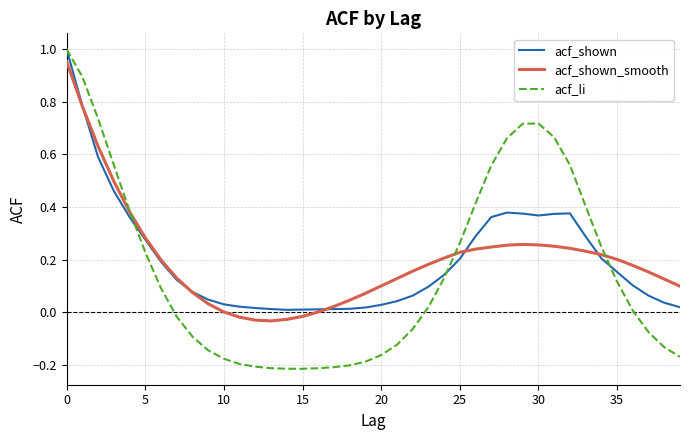

What are all the series names shown in the legend?

acf_shown, acf_shown_smooth, acf_li